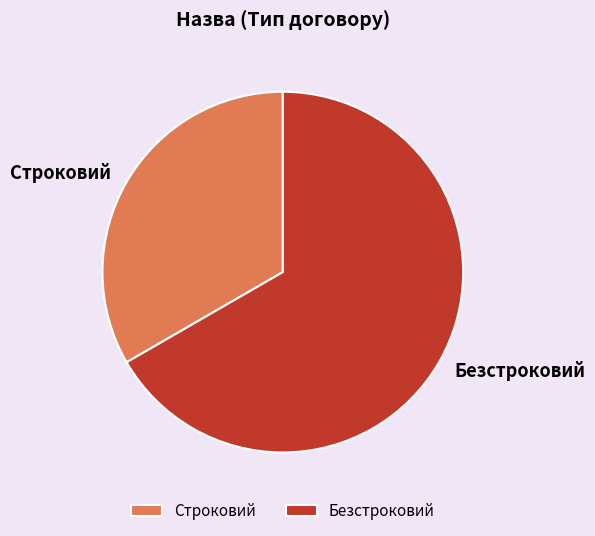

What is the ratio of the value at Строковий to the value at Безстроковий?

0.5